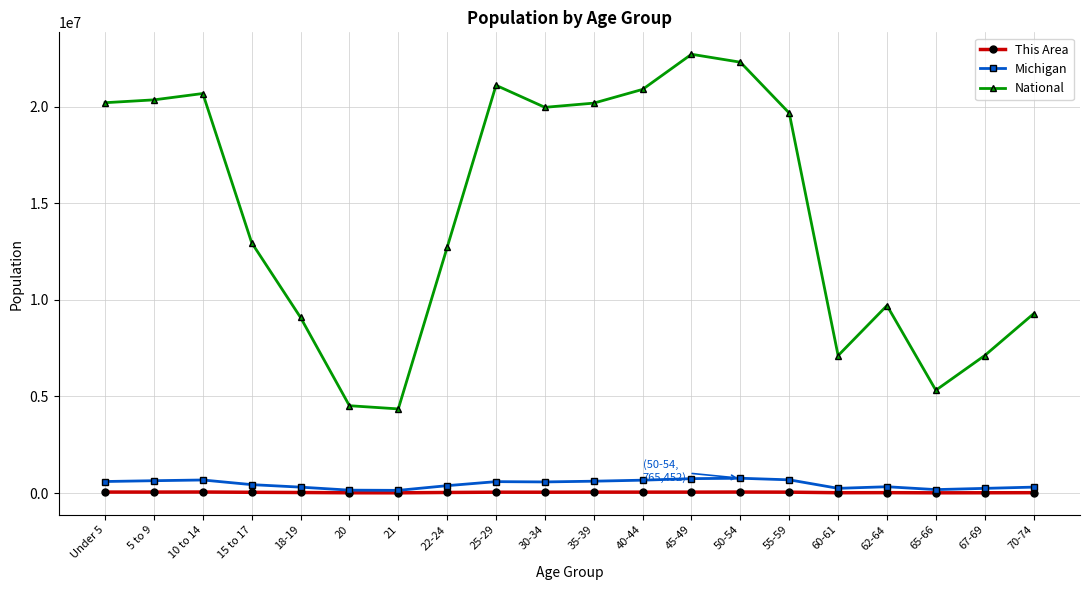

What is the sum of all This Area values?

675133